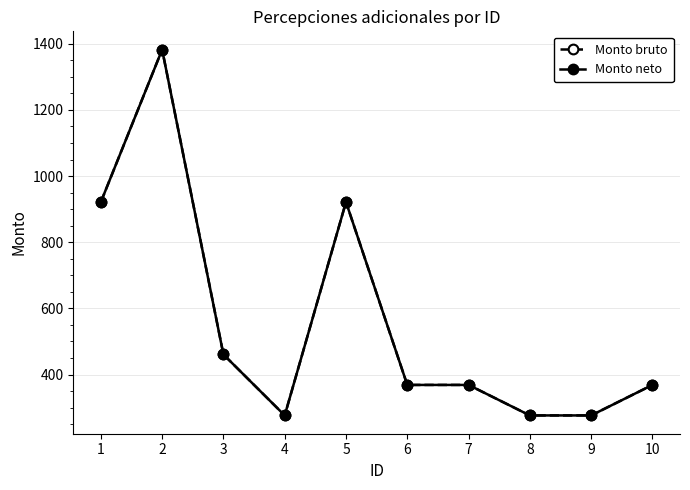

Which series changed the most between 7 and 8?

Monto bruto